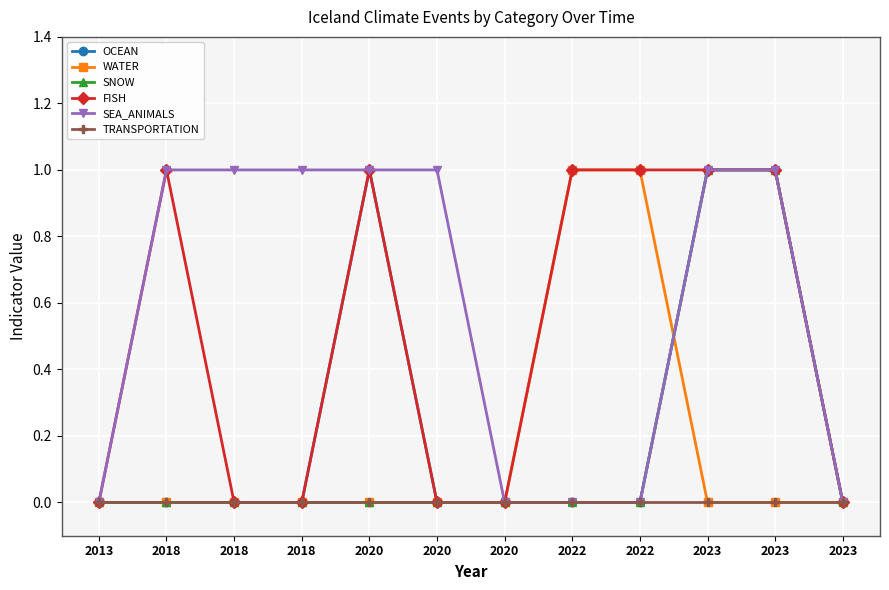

Count the number of categories in the chart.

12